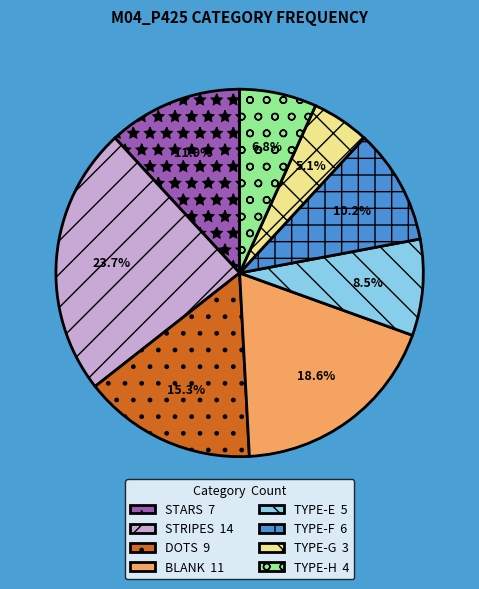

Does TYPE-H 4 account for over 50% of the chart?

No